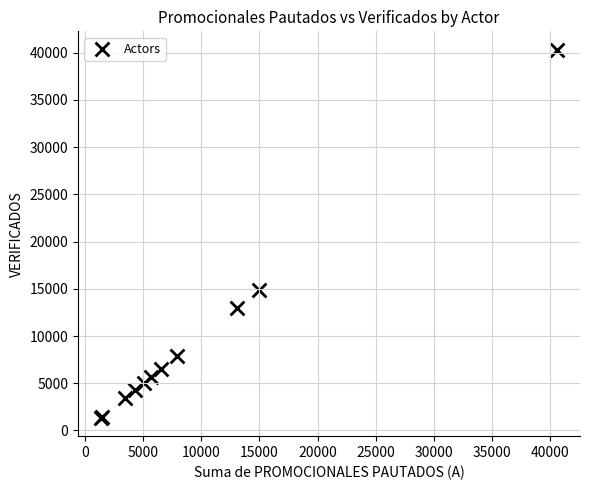

What Y value in the scatter plot is closest to 20829?

14889